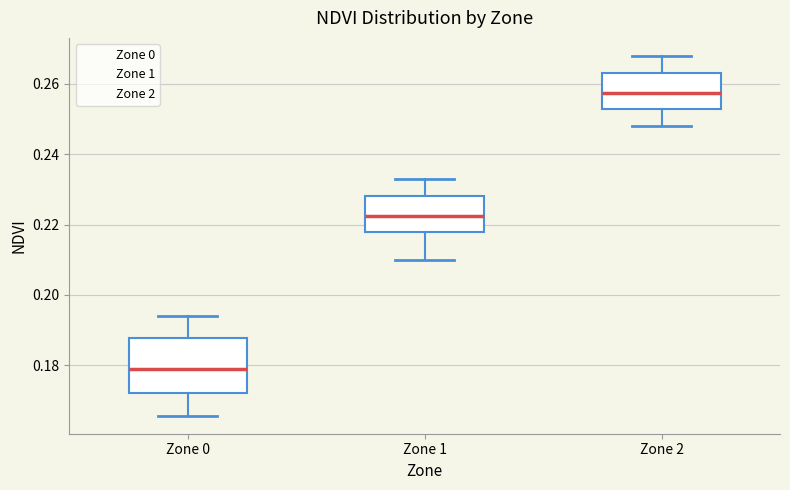

Which box's median line is the lowest?

Zone 0